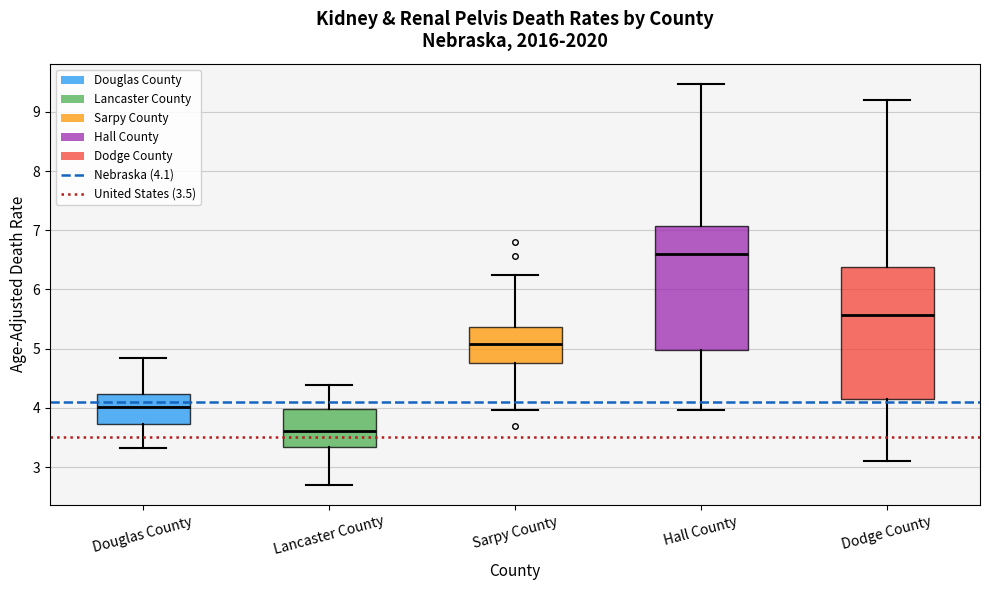

Which box has the highest median line?

Hall County